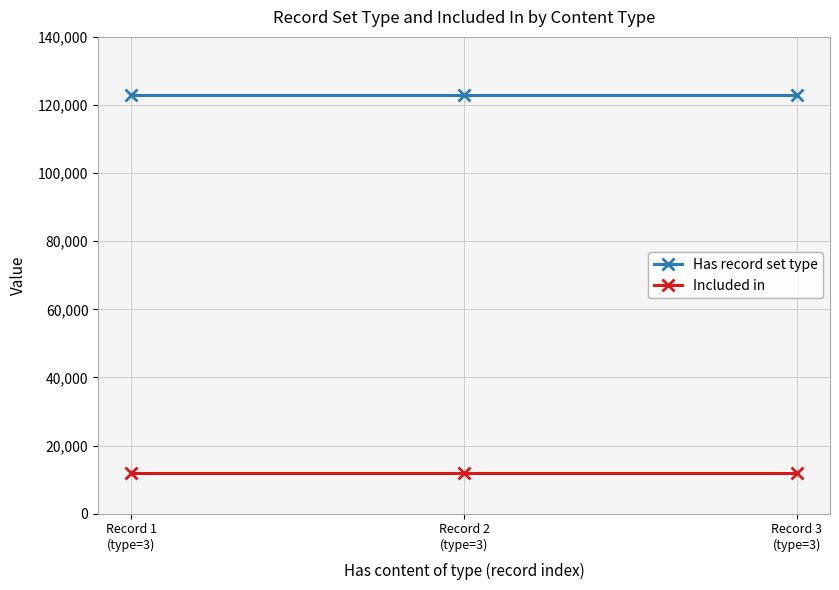

How many lines are shown in the chart?

2